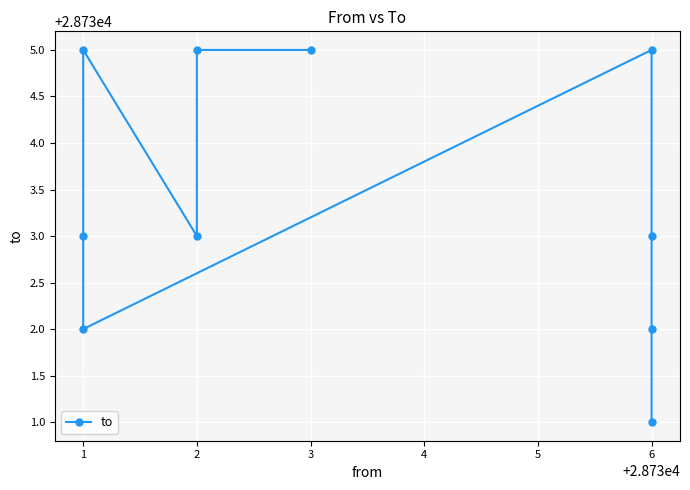

What is the minimum value shown in the chart?

28731